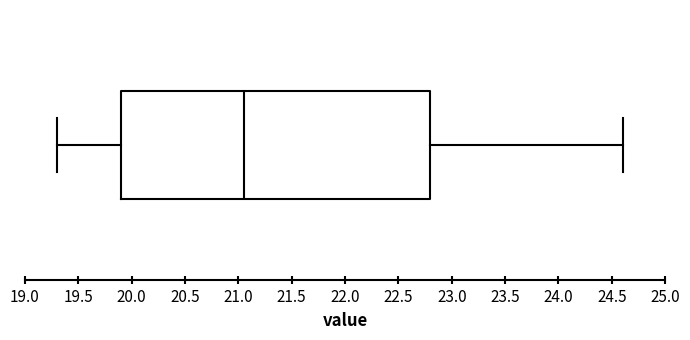

Transcribe this box plot: give where the median line is, the range the box spans, and where the two whiskers end, as read against the x-axis. The values are not printed on the chart, so give them approximately, as read against the axis.

median 21.05, box 19.90 to 22.80, whiskers 19.30 to 24.60